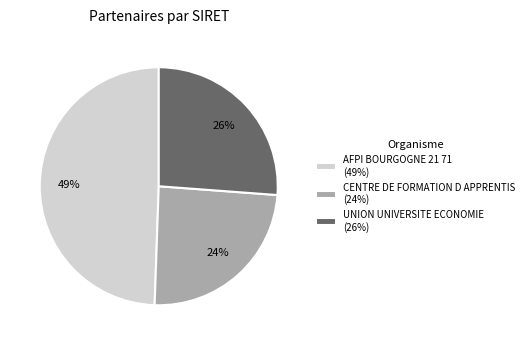

The AFPI BOURGOGNE 21 71 slice represents 49% of the pie. True or false?

True